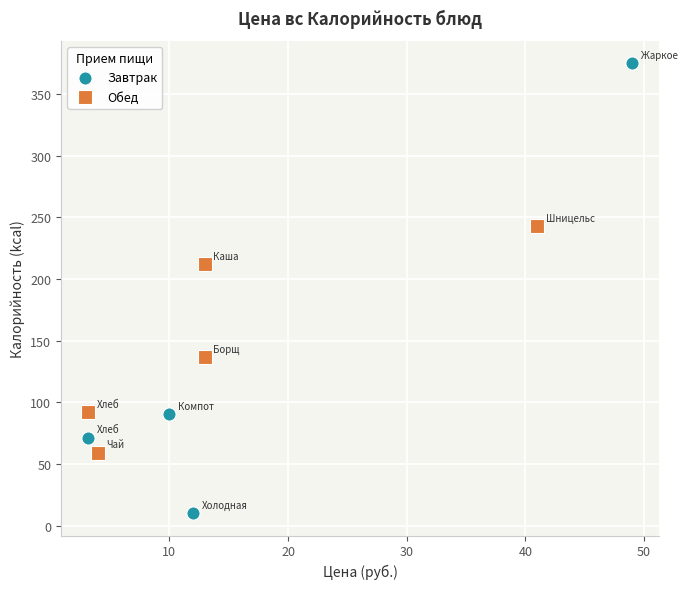

Which series contains the highest Y value?

Завтрак